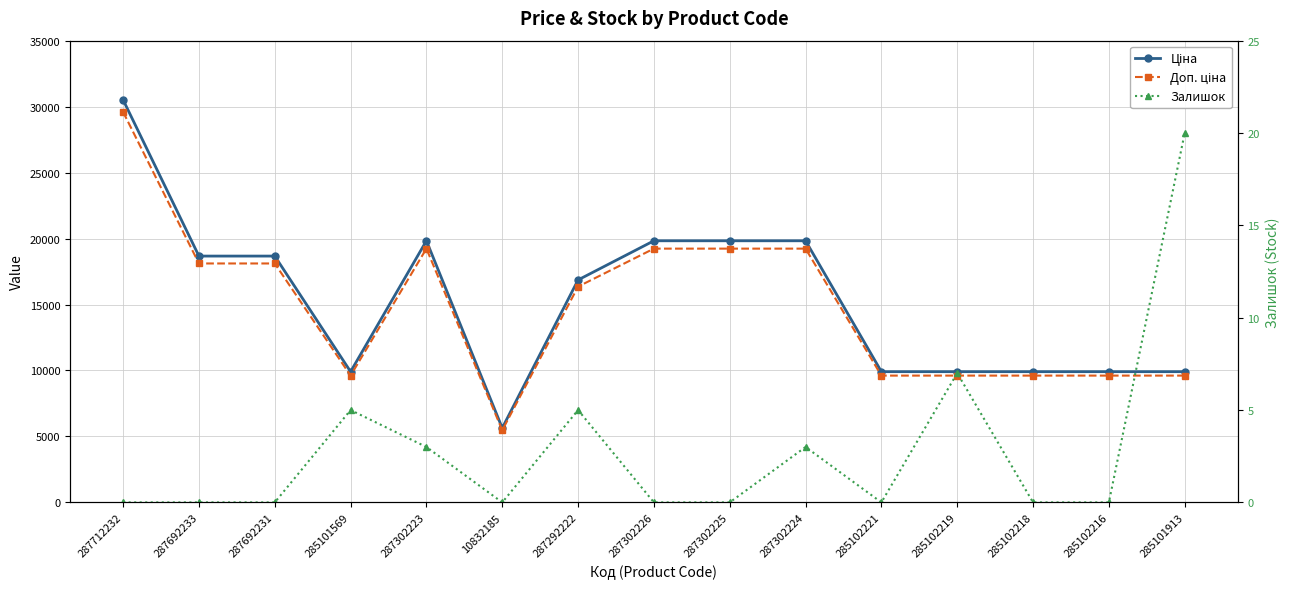

What is the label of the 3rd point from the right?

285102218